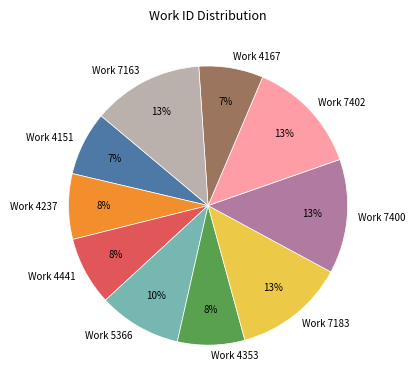

How many slices are in this pie chart?

10